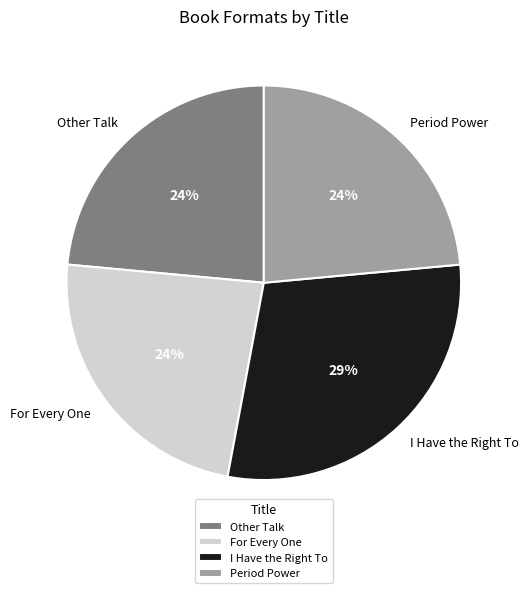

What is the largest slice in the pie chart?

I Have the Right To